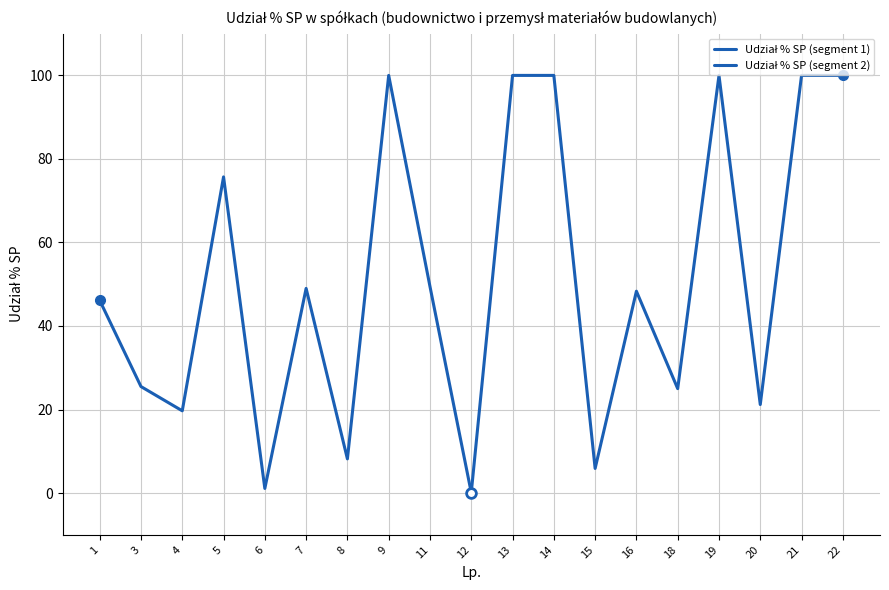

What are all the series names shown in the legend?

Udział % SP (segment 1), Udział % SP (segment 2)